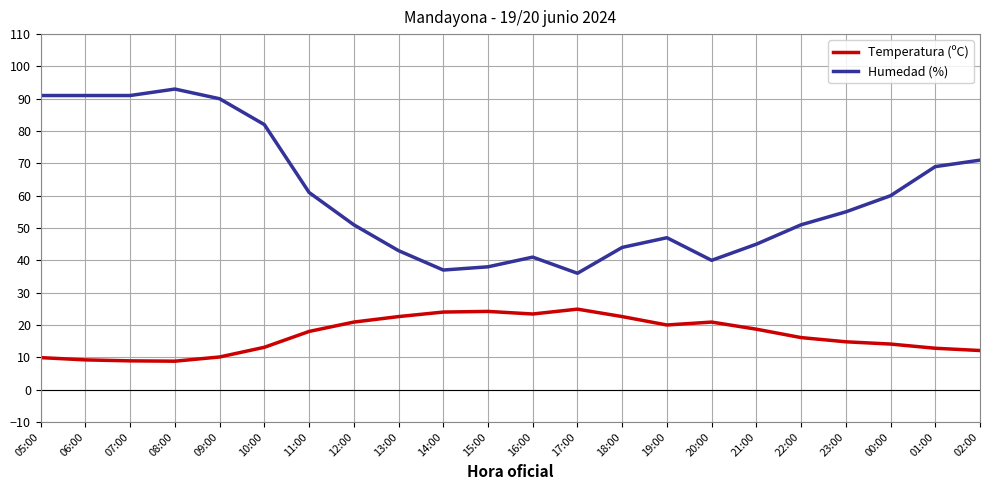

What is the maximum value shown in the chart?

93.0